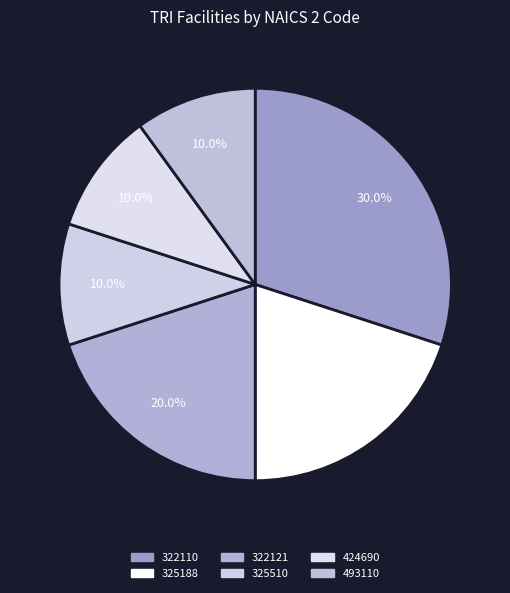

How much of the chart is everything except 325188?

80.0%